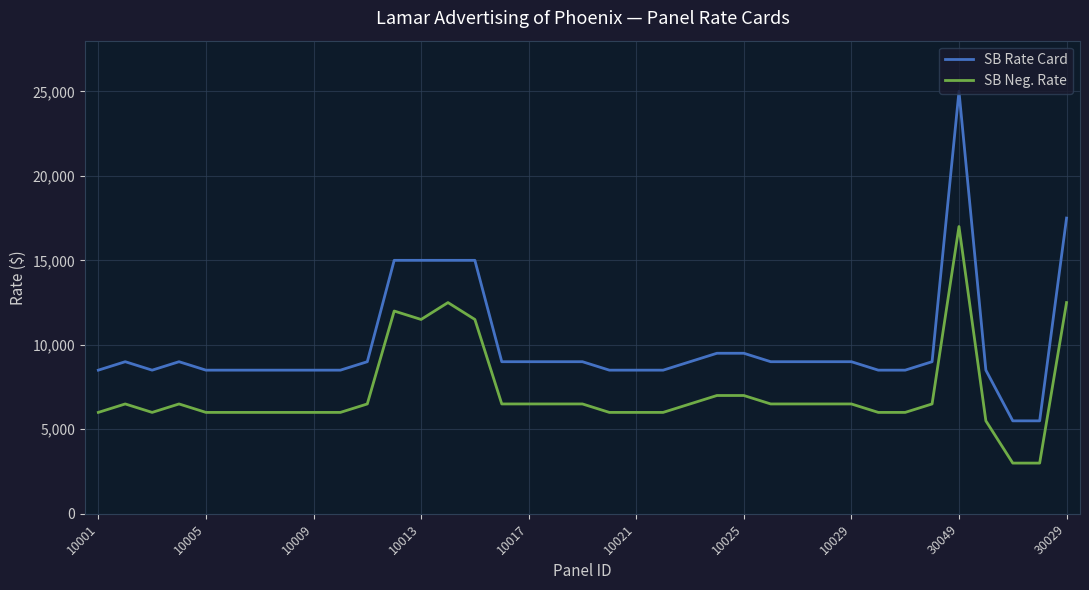

What is the maximum value for SB Neg. Rate?

17000